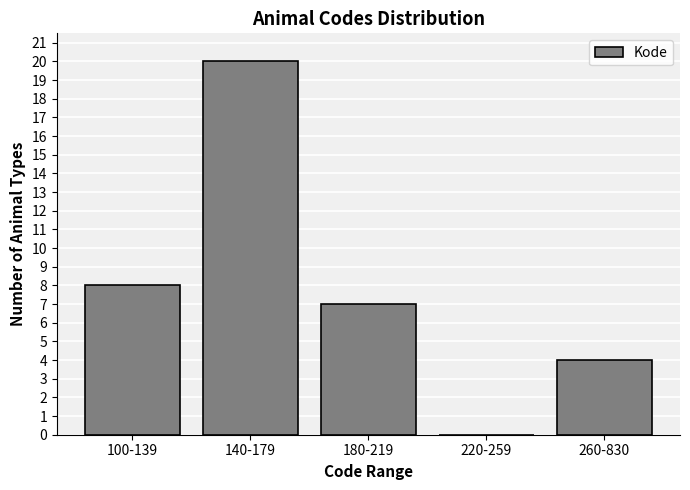

Reading right to left, extract all data points from this chart.

260-830=4	220-259=0	180-219=7	140-179=20	100-139=8